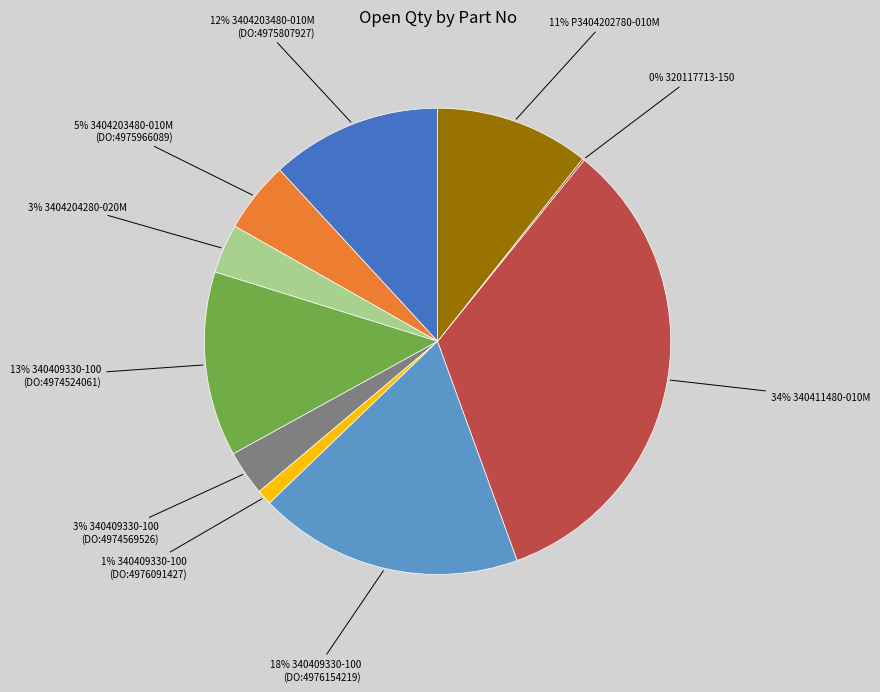

Does any single category account for the majority?

No